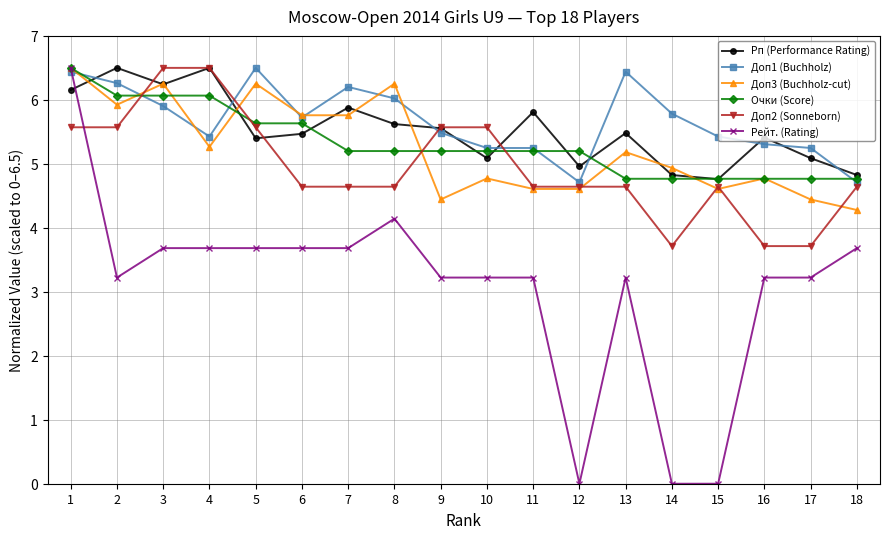

Which category has the lowest value in the Доп3 (Buchholz-cut) series?

18